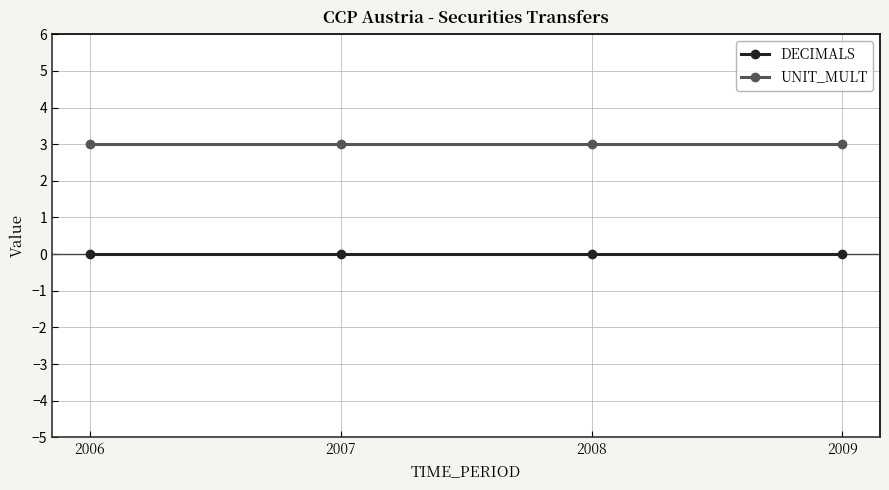

What is the spread (max minus min) of values at 2007?

3